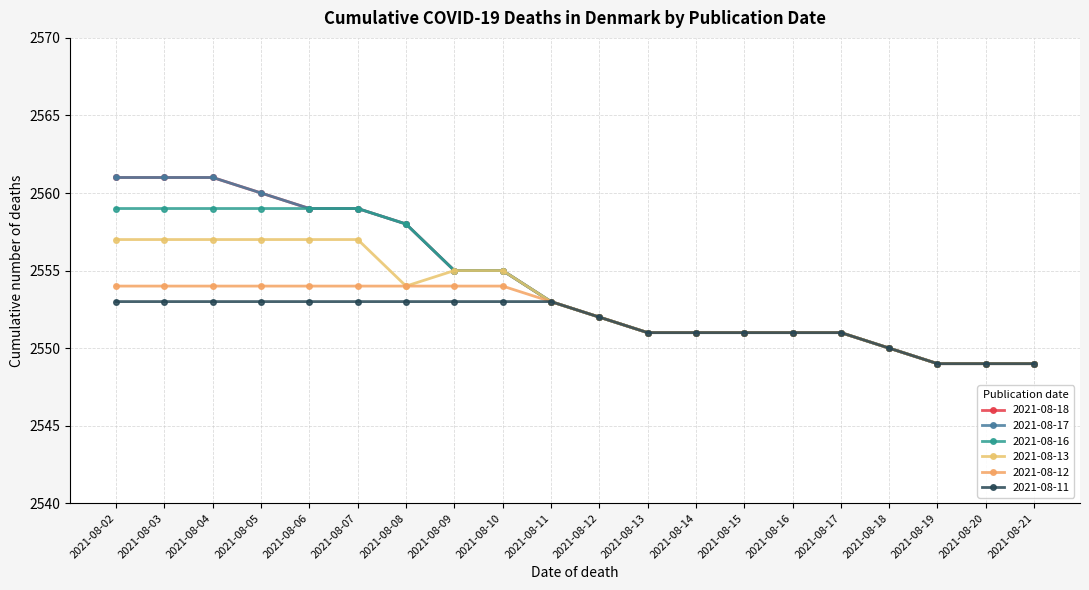

Reading right to left, list all the values displayed in this chart.

2021-08-18: 2549	2549	2549	2550	2551	2551	2551	2551	2551	2552	2553	2555	2555	2558	2559	2559	2560	2561	2561	2561
2021-08-17: 2549	2549	2549	2550	2551	2551	2551	2551	2551	2552	2553	2555	2555	2558	2559	2559	2560	2561	2561	2561
2021-08-16: 2549	2549	2549	2550	2551	2551	2551	2551	2551	2552	2553	2555	2555	2558	2559	2559	2559	2559	2559	2559
2021-08-13: 2549	2549	2549	2550	2551	2551	2551	2551	2551	2552	2553	2555	2555	2554	2557	2557	2557	2557	2557	2557
2021-08-12: 2549	2549	2549	2550	2551	2551	2551	2551	2551	2552	2553	2554	2554	2554	2554	2554	2554	2554	2554	2554
2021-08-11: 2549	2549	2549	2550	2551	2551	2551	2551	2551	2552	2553	2553	2553	2553	2553	2553	2553	2553	2553	2553